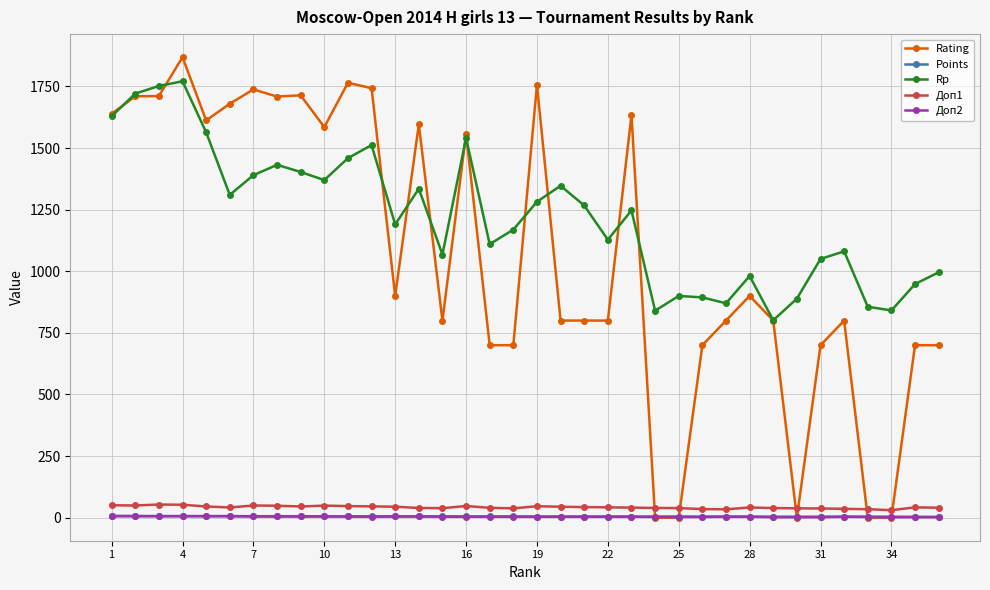

True or false: Rp and Points cross at least once.

False